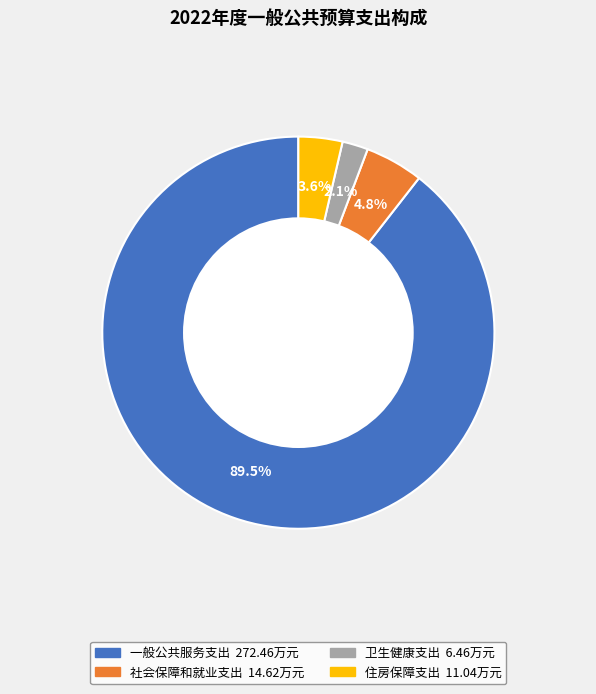

Which category accounts for the majority?

一般公共服务支出